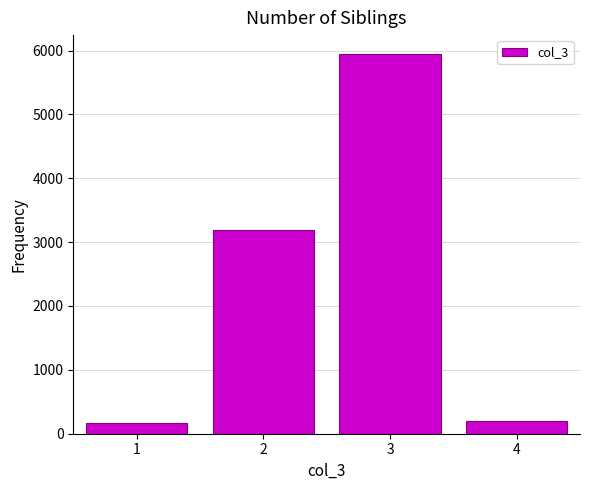

Reading right to left, list all the values displayed in this chart.

4=199	3=5944	2=3187	1=174